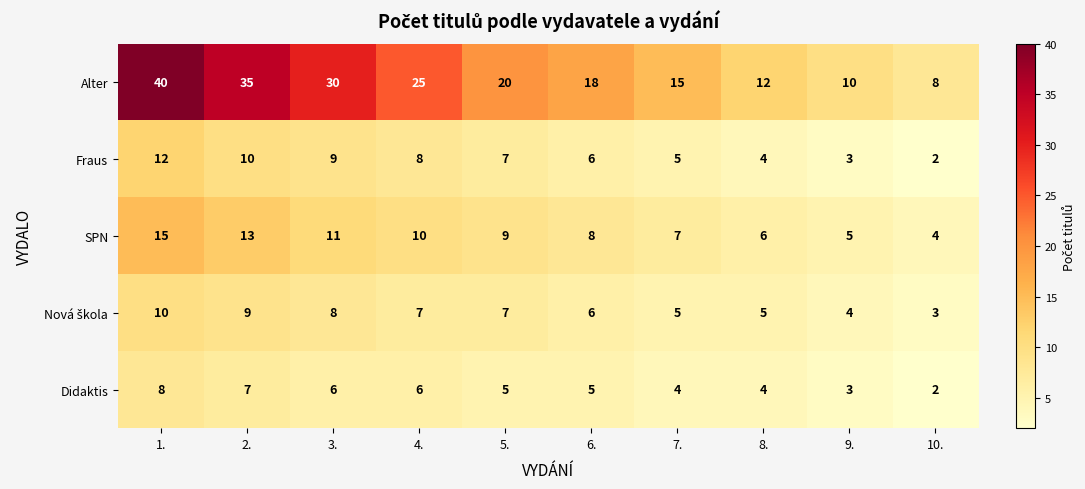

How many distinct data groups are displayed?

5